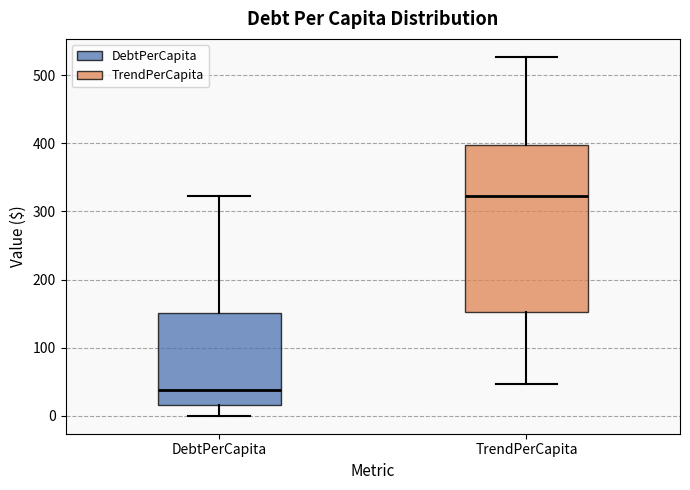

Where does the lower whisker of the box for TrendPerCapita end on the y-axis? The values are not printed on the chart, so give them approximately, as read against the axis.

50